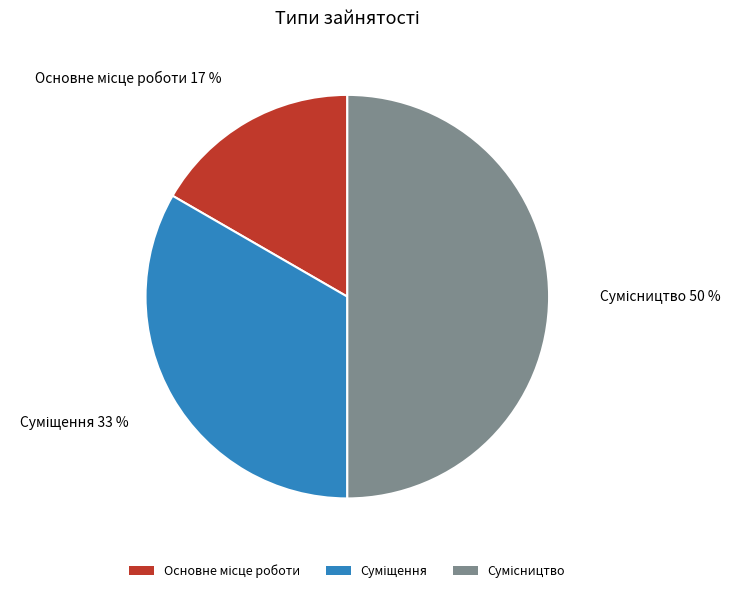

To the nearest percent, what is the difference between the largest and smallest slice percentages?

33%